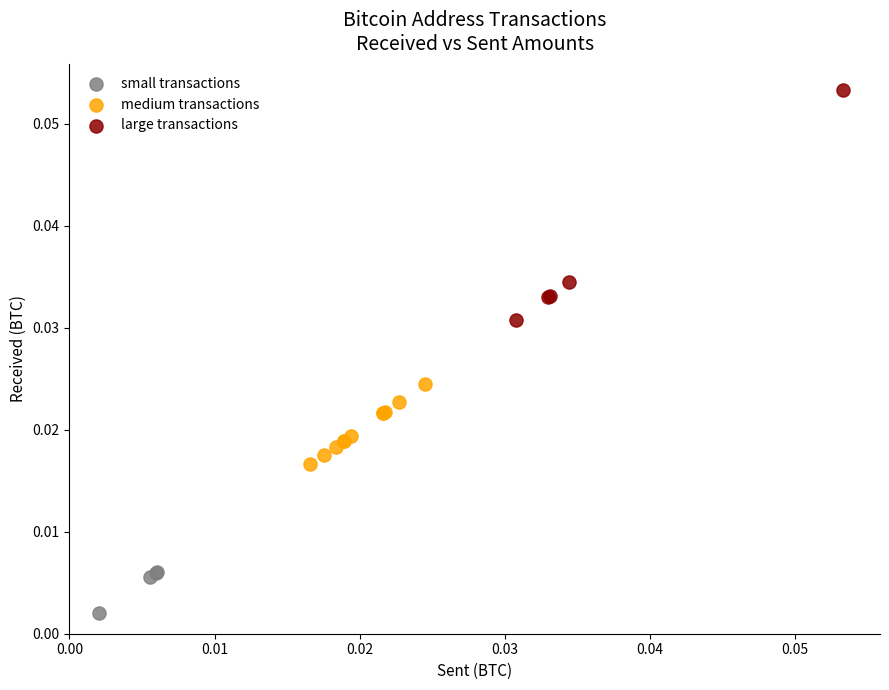

Which series reaches the maximum Y coordinate?

large transactions